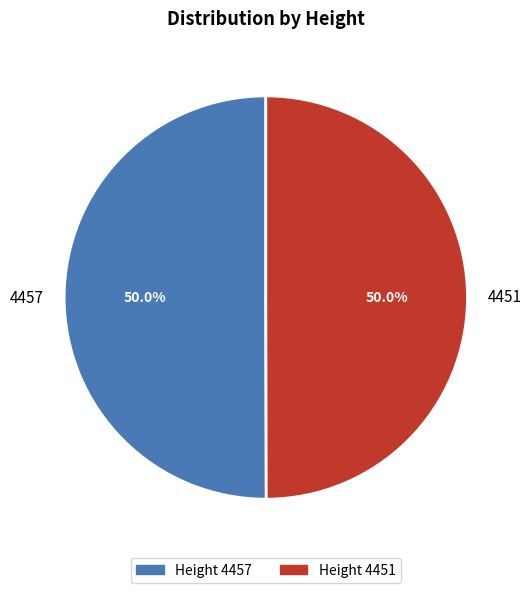

True or false: 4457 accounts for 40% of the total.

False